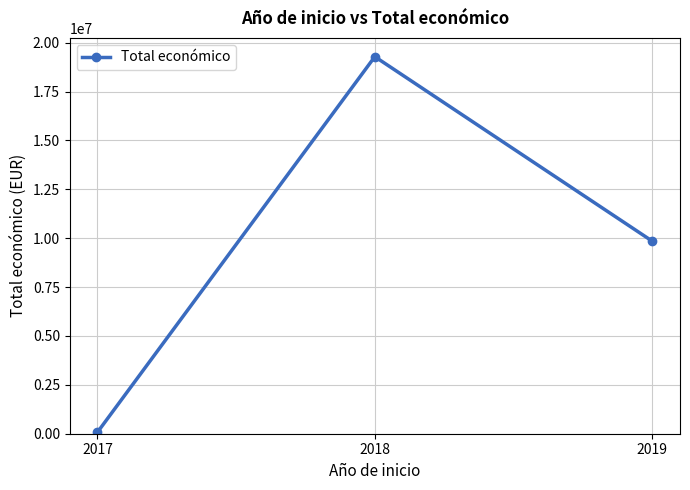

Approximately how many times larger is the value at 2019 compared to 2018?

0.5